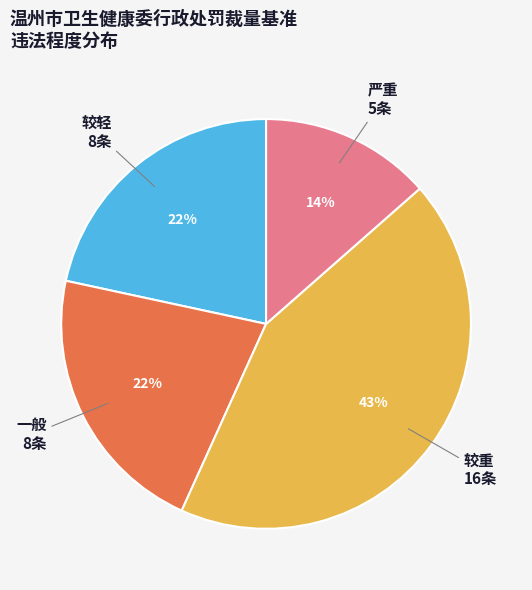

Do 一般 and 严重 together represent more than half of the pie?

No